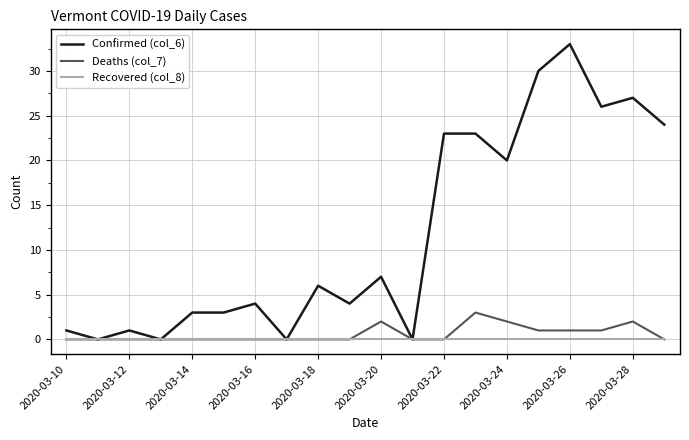

What is the maximum value shown in the chart?

33